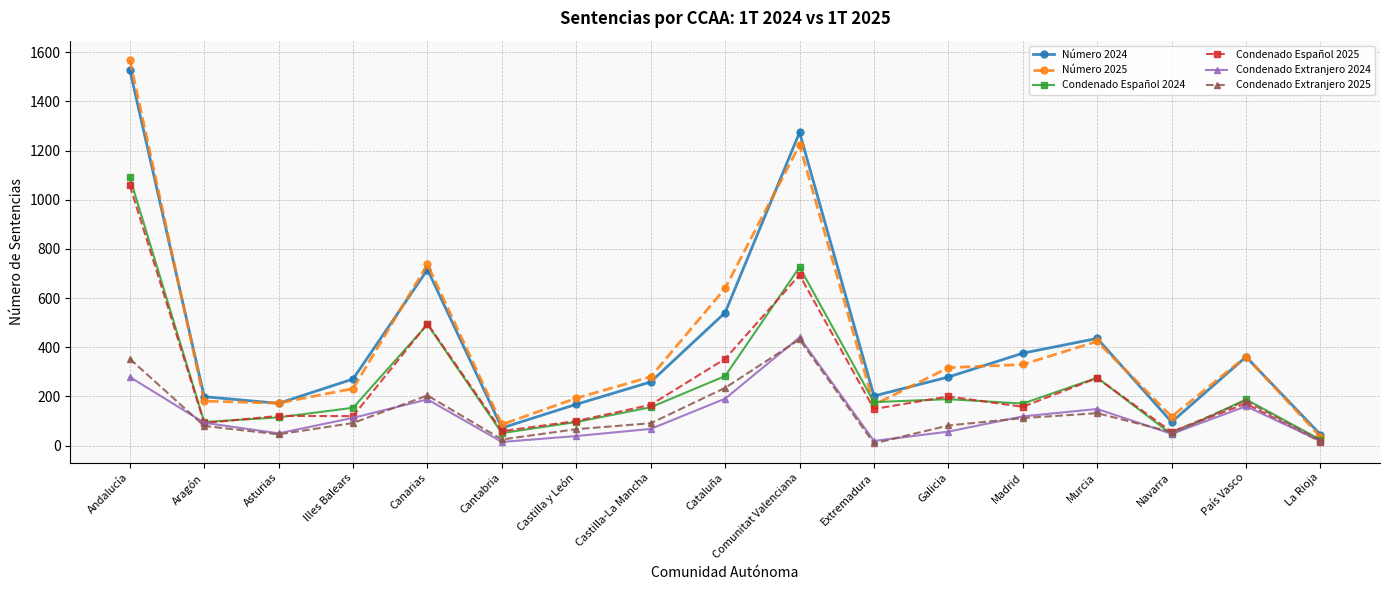

How many data points in Número 2024 are less than 271?

8